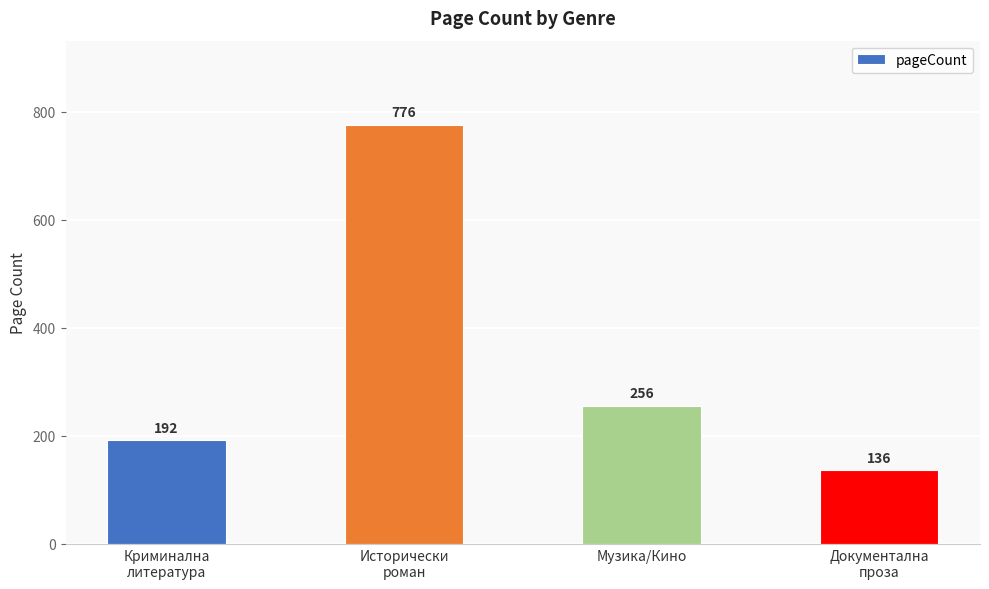

What is the minimum value shown in the chart?

136